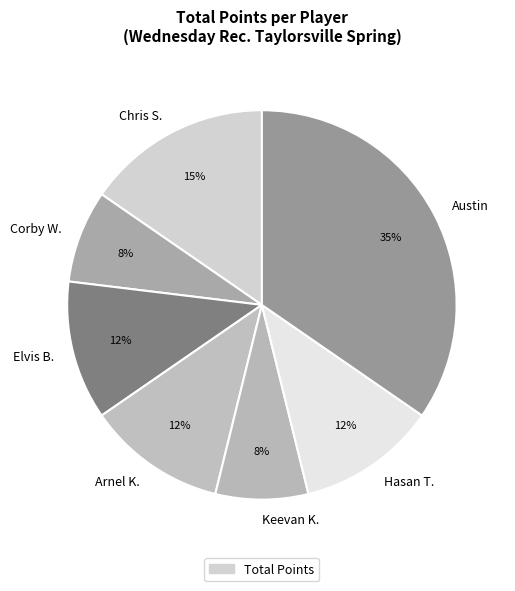

Does Austin account for over 50% of the chart?

No